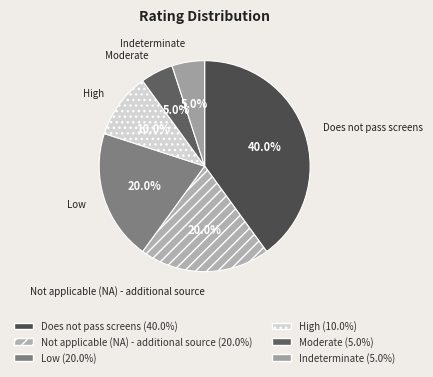

Do Moderate and High together represent more than half of the pie?

No